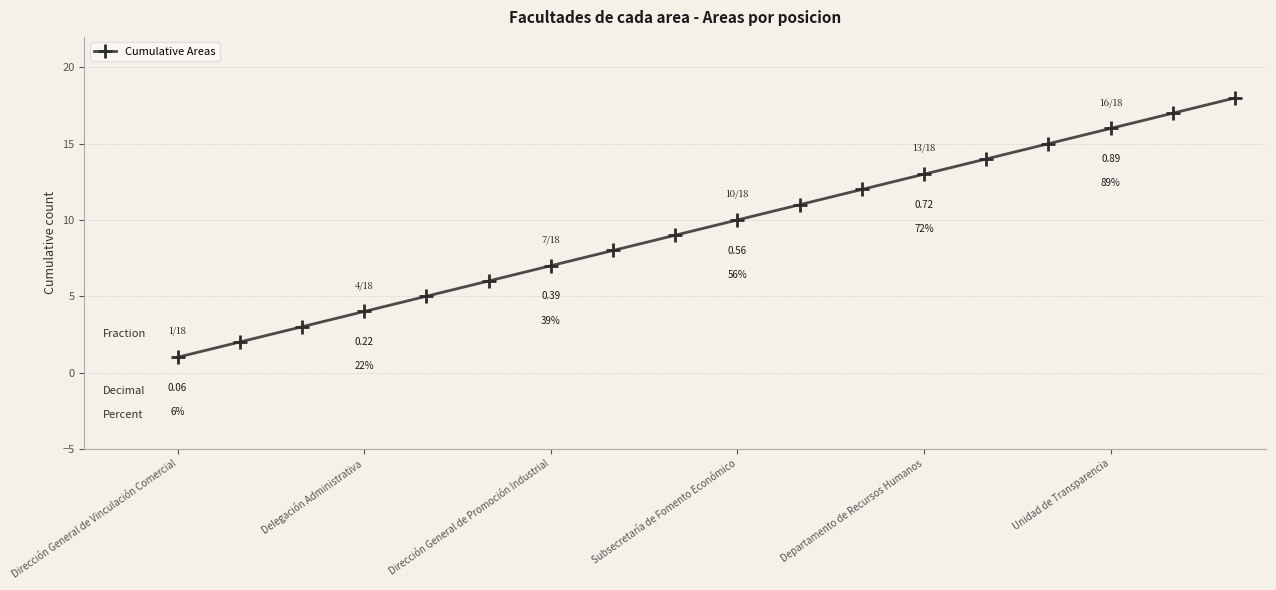

Is this an area chart (filled region under the line)?

No